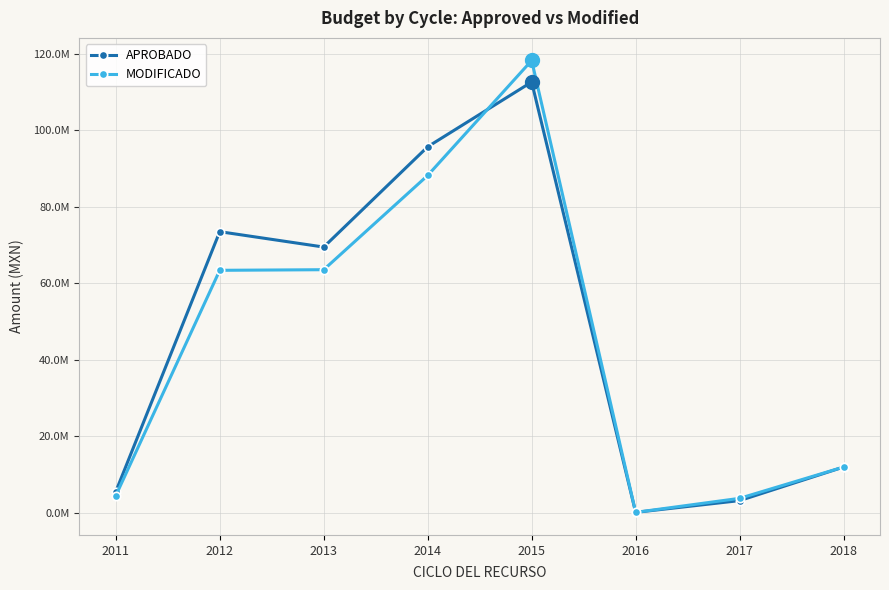

What are all the series names shown in the legend?

APROBADO, MODIFICADO